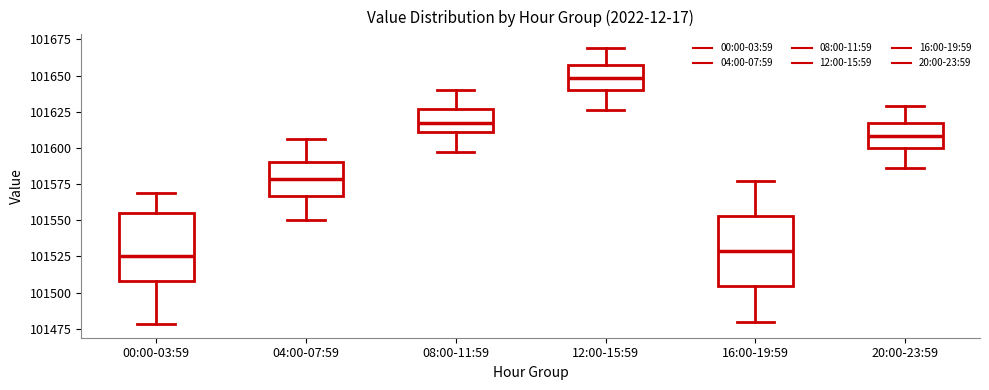

Reading left to right, read every box against the y-axis: the position of its median line, the range the box covers, and the ends of its whiskers. The values are not printed on the chart, so give them approximately, as read against the axis.

00:00-03:59: median 101525, box 101510 to 101555, whiskers 101480 to 101570
04:00-07:59: median 101580, box 101565 to 101590, whiskers 101550 to 101605
08:00-11:59: median 101620, box 101610 to 101625, whiskers 101595 to 101640
12:00-15:59: median 101650, box 101640 to 101655, whiskers 101625 to 101670
16:00-19:59: median 101530, box 101505 to 101555, whiskers 101480 to 101575
20:00-23:59: median 101610, box 101600 to 101615, whiskers 101585 to 101630